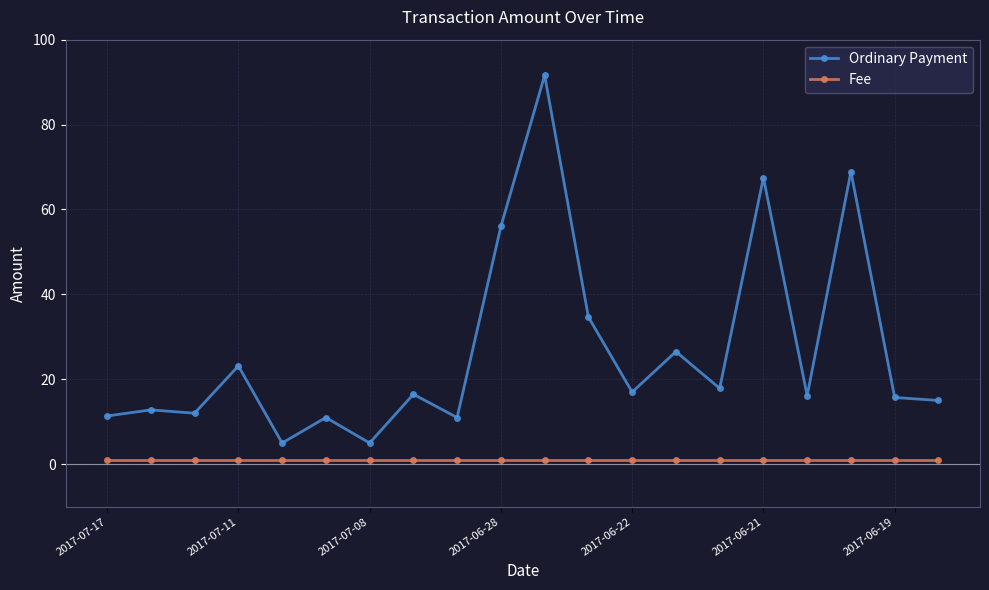

True or false: Fee and Ordinary Payment cross at least once.

False